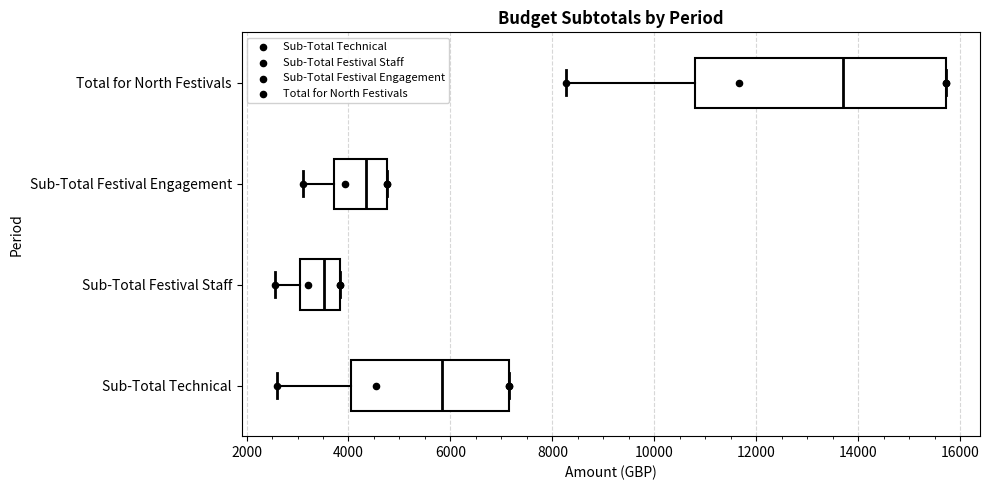

Reading bottom to top, read every box against the x-axis: the position of its median line, the range the box covers, and the ends of its whiskers. The values are not printed on the chart, so give them approximately, as read against the axis.

Sub-Total Technical: median 5800, box 4000 to 7200, whiskers 2600 to 7200
Sub-Total Festival Staff: median 3600, box 3000 to 3800, whiskers 2600 to 3800
Sub-Total Festival Engagement: median 4400, box 3800 to 4800, whiskers 3200 to 4800
Total for North Festivals: median 13600, box 10800 to 15800, whiskers 8200 to 15800